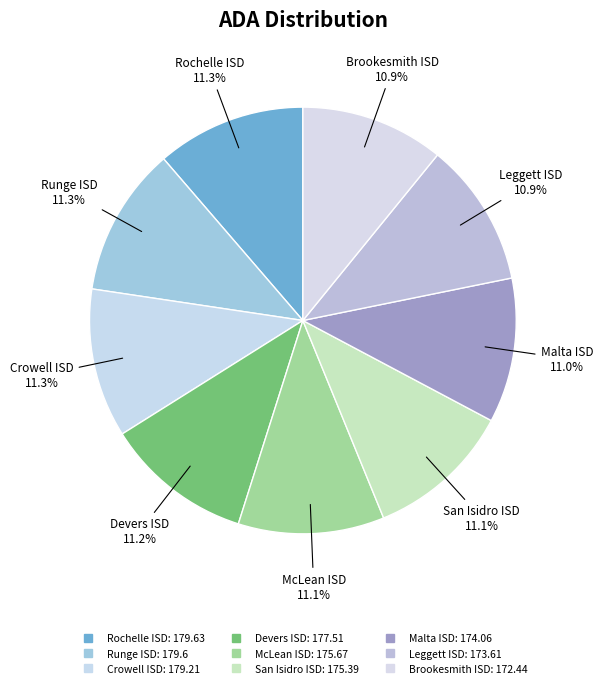

Which slice is the smallest?

Brookesmith ISD